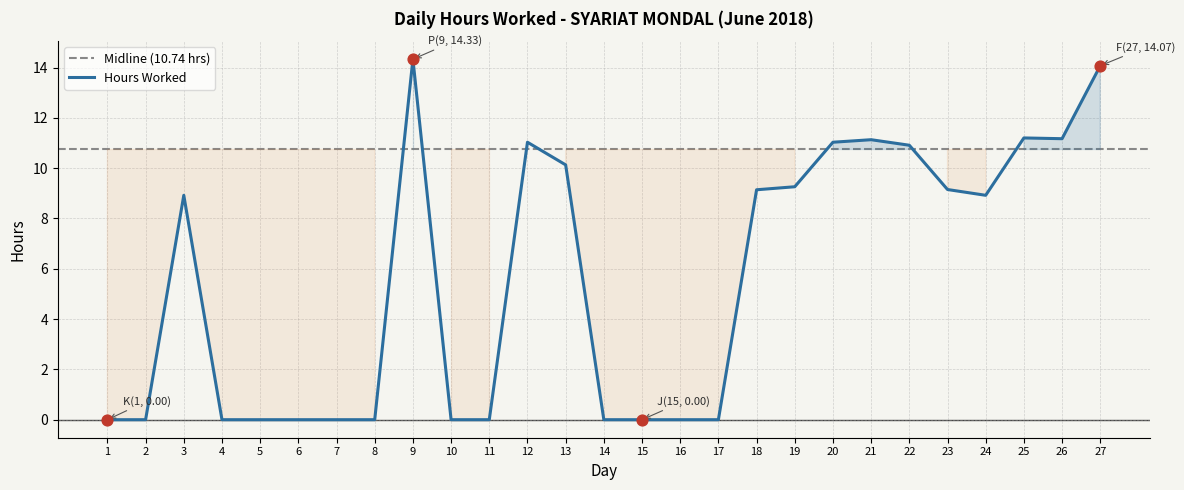

What is the change in value from 3 to 13?

+1.2